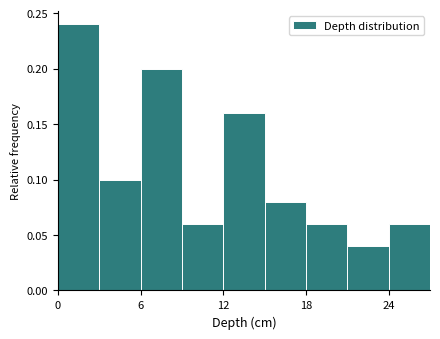

Read against the x-axis, roughly where is the centre of the tallest bar?

2